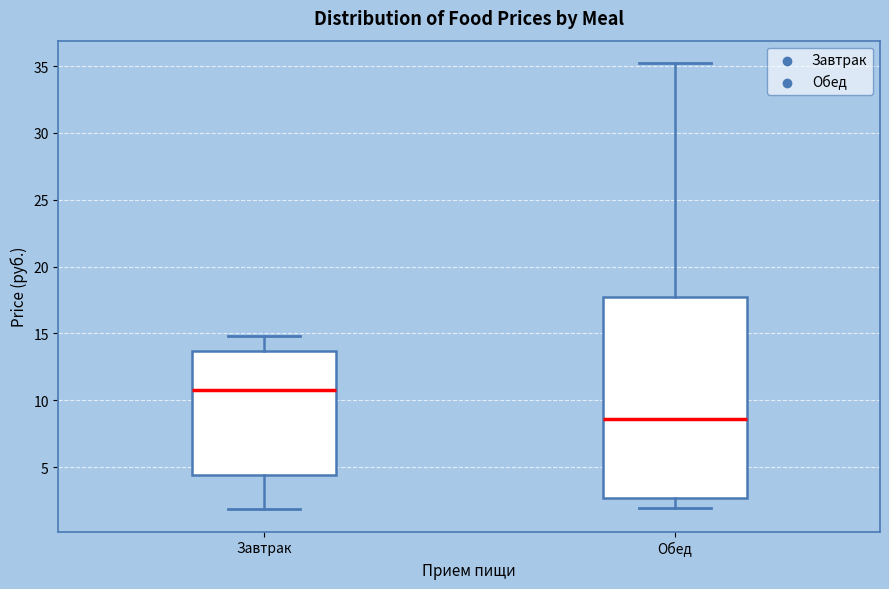

Reading left to right, read every box against the y-axis: the position of its median line, the range the box covers, and the ends of its whiskers. The values are not printed on the chart, so give them approximately, as read against the axis.

Завтрак: median 11.0, box 4.5 to 13.5, whiskers 2.0 to 15.0
Обед: median 8.5, box 2.5 to 18.0, whiskers 2.0 to 35.0